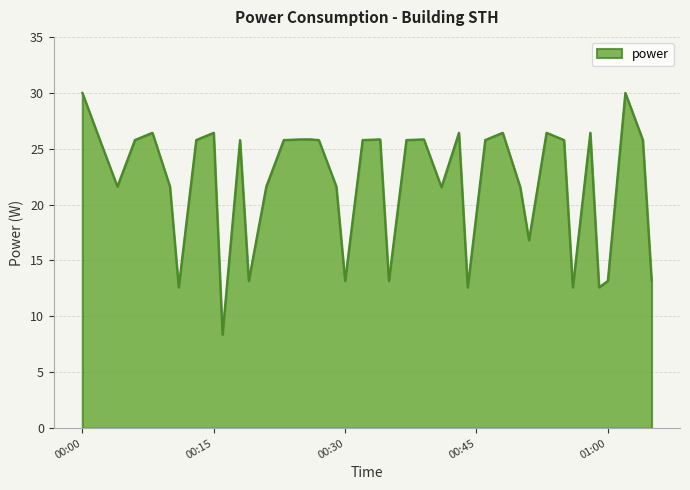

What is the greatest value displayed?

30.0